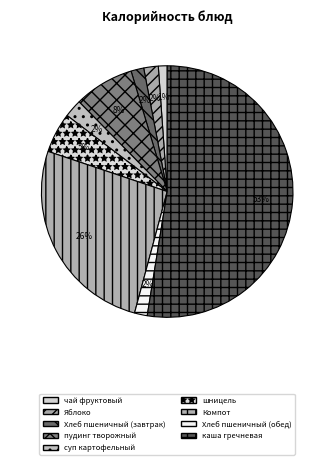

Count the number of slices in the pie.

9